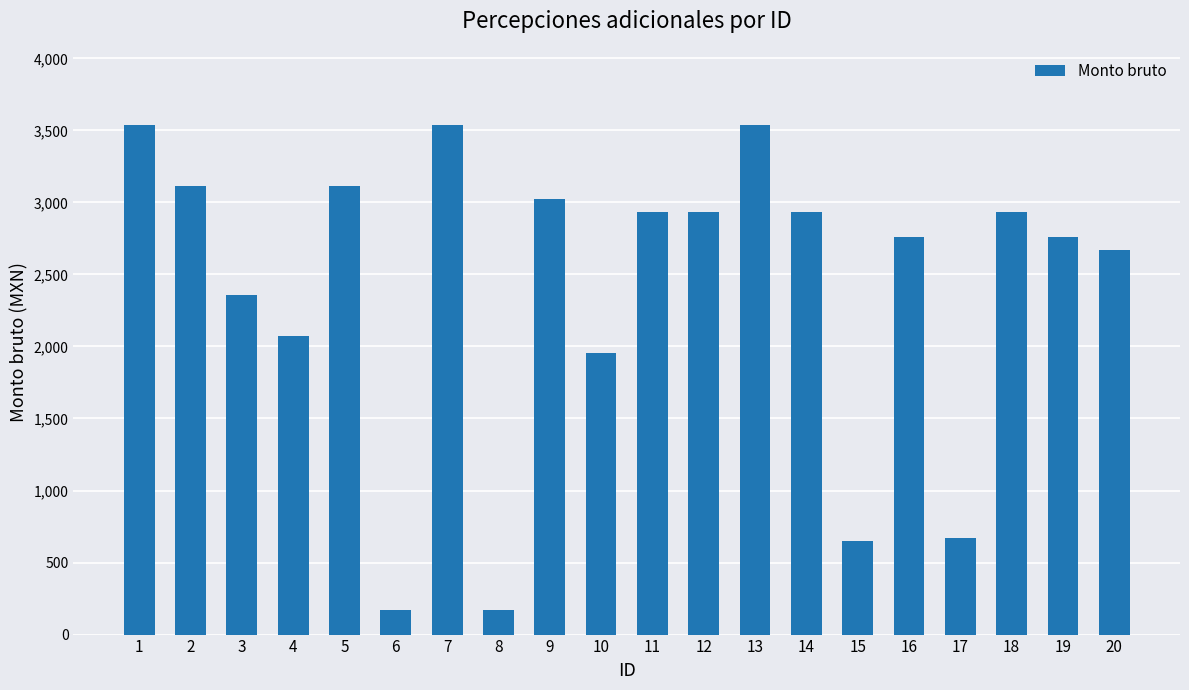

What is the difference between the maximum and minimum values?

3367.7